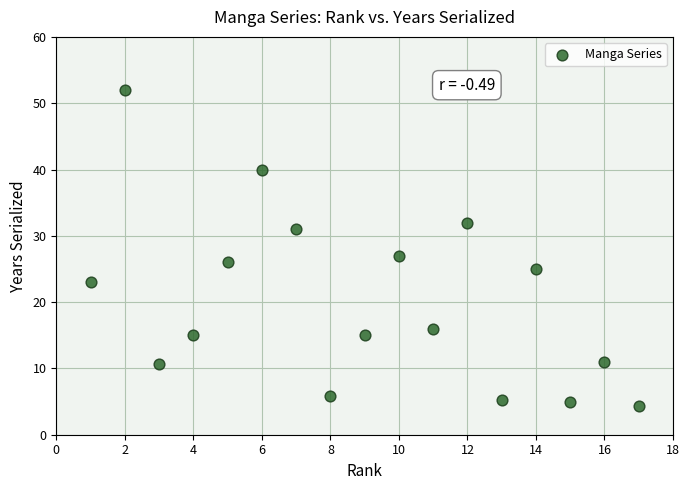

What Y value in the scatter plot is closest to 28?

27.0